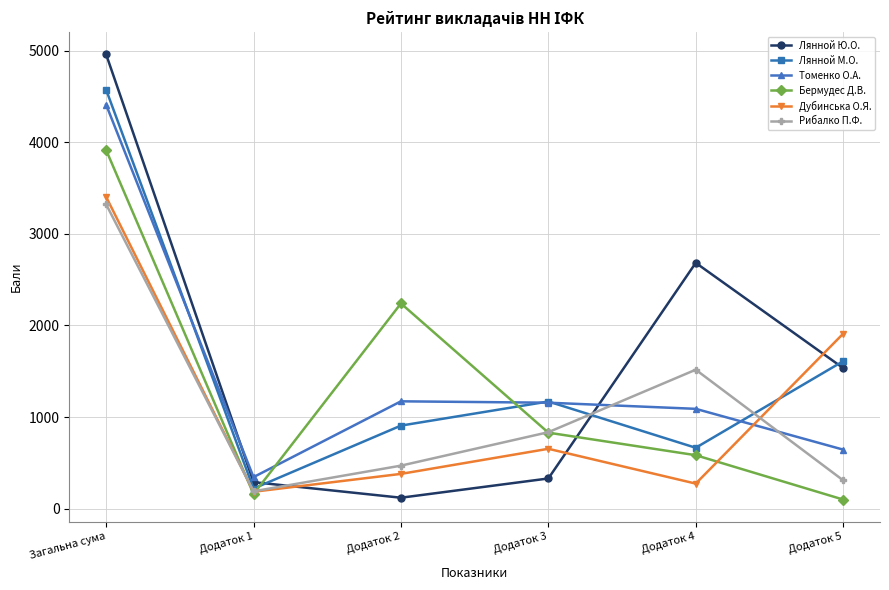

The Томенко О.А. series shows 4409 at Загальна сума. True or false?

True